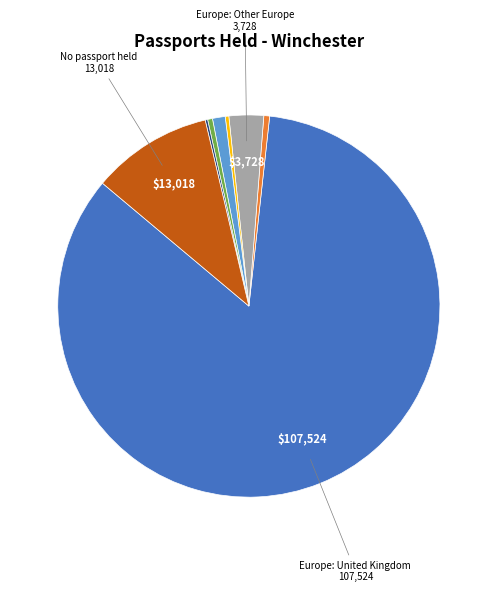

Is there a majority slice in this chart?

Yes